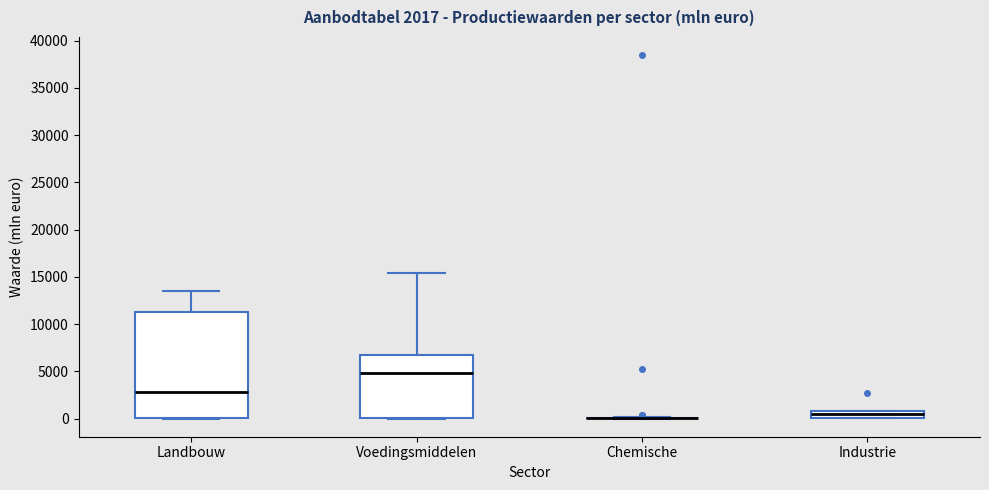

Which box is the tallest, from its lower edge to its upper edge?

Landbouw